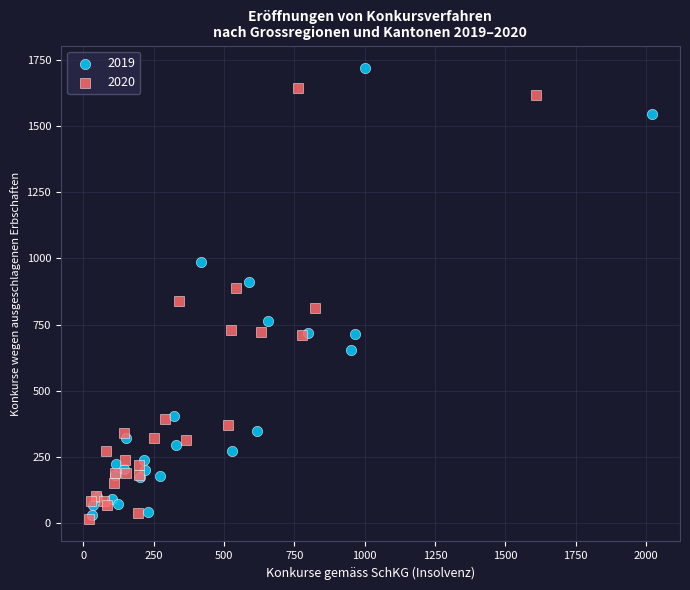

Which series reaches the maximum Y coordinate?

2019